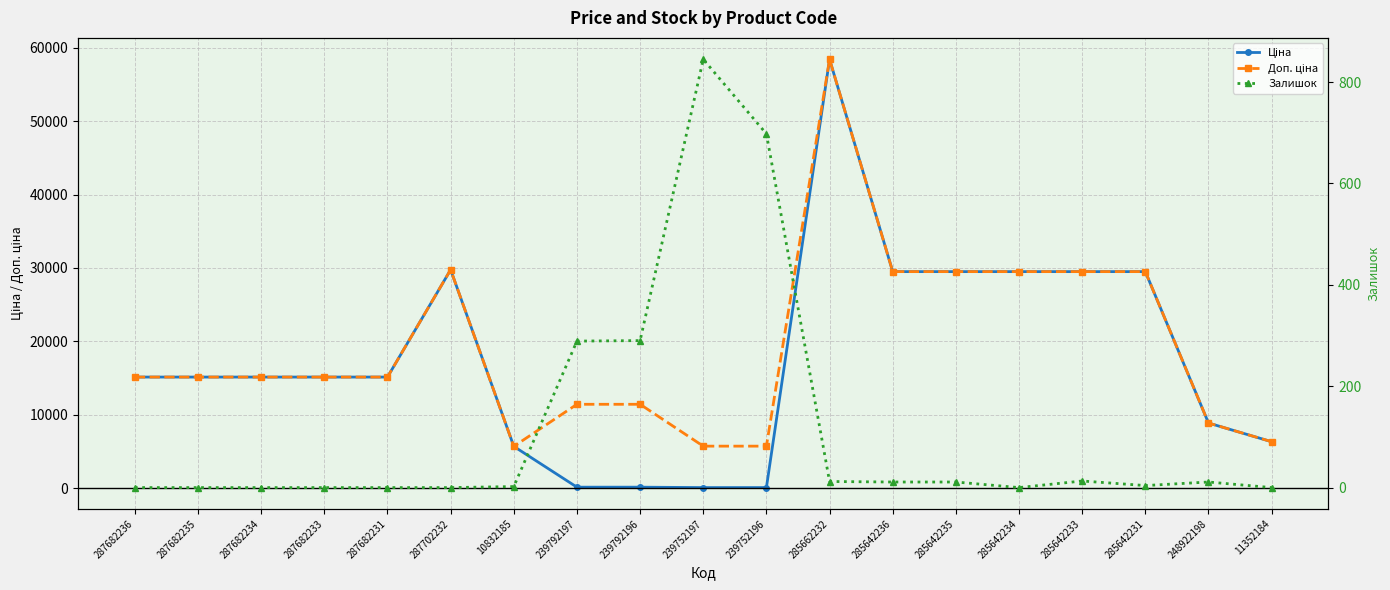

True or false: Ціна has a value of 29747.2 at 287702232.

True